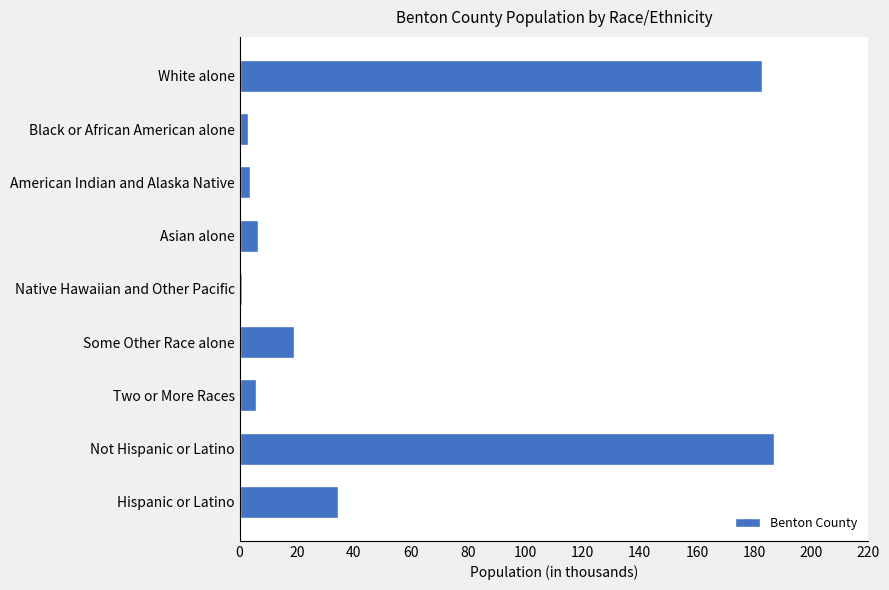

How many values are below 6?

4